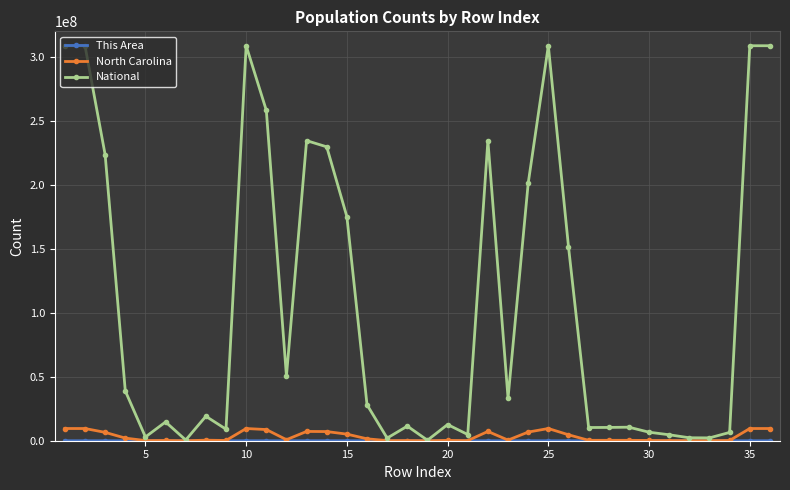

What is the value of the National point at the 10th from the left?

308745538